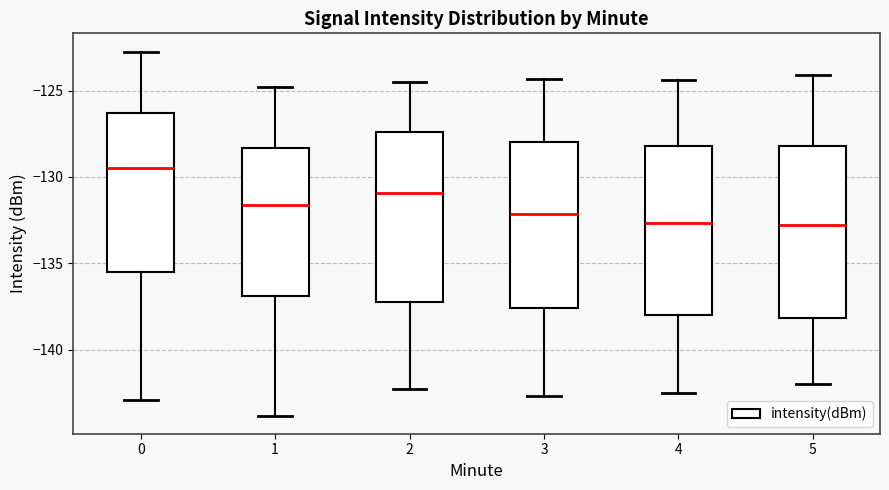

Where does the median line of the box at x = 4 sit on the y-axis? The values are not printed on the chart, so give them approximately, as read against the axis.

-132.5